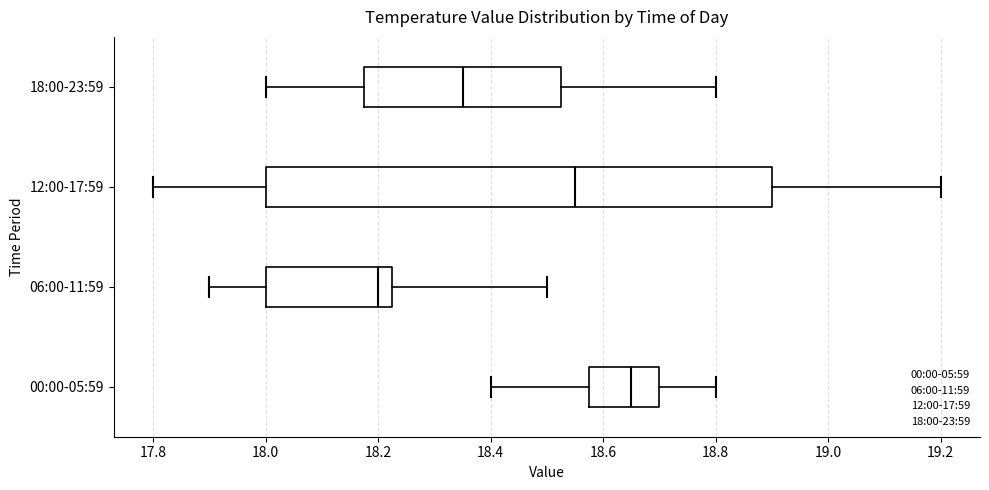

Which box has the furthest to the left median line?

06:00-11:59